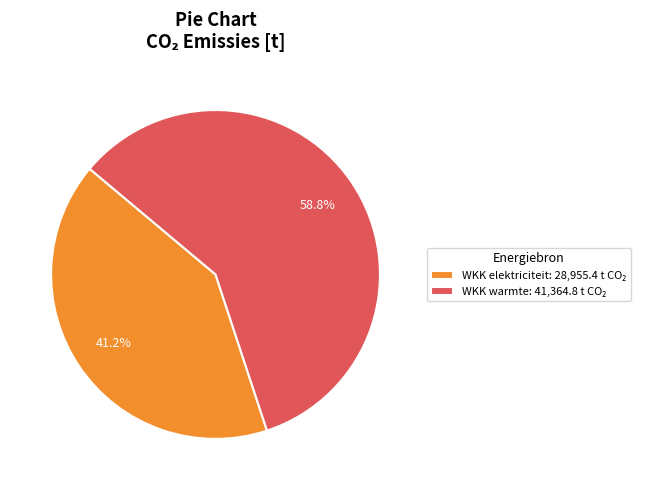

Is there any slice that represents more than half of the pie?

Yes